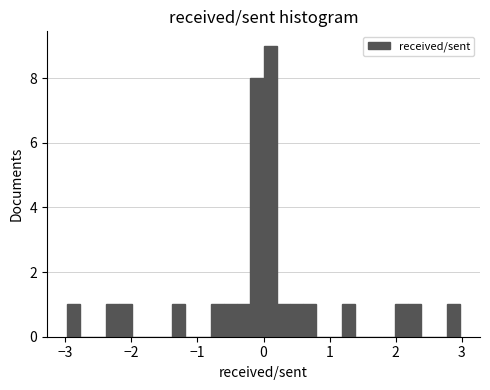

Around what value on the x-axis is the tallest bar? Give the approximate position of its centre, as read against the axis.

0.1